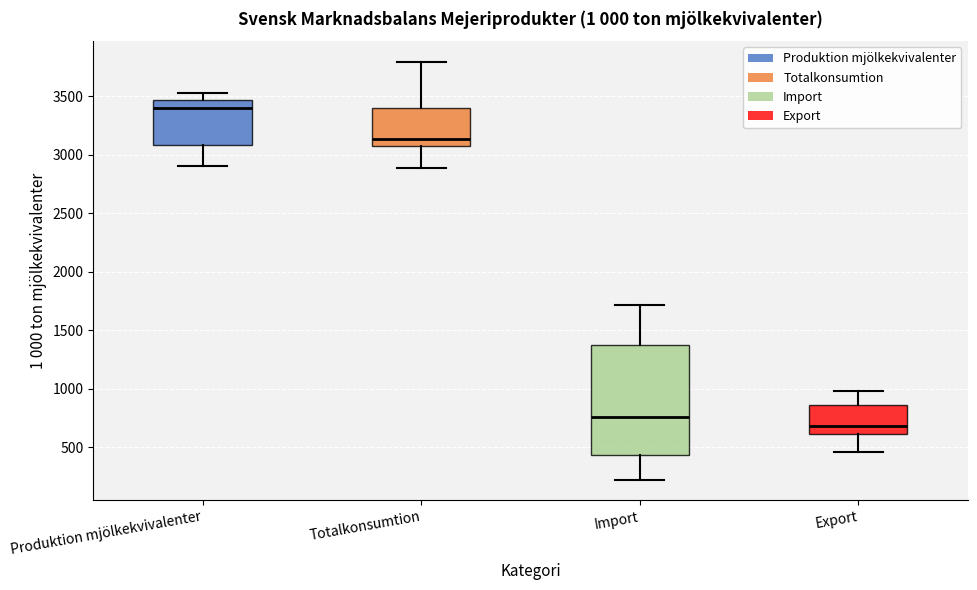

Reading left to right, transcribe this box plot: for each box, give where its median line is, the range the box spans, and where its two whiskers end, as read against the y-axis. The values are not printed on the chart, so give them approximately, as read against the axis.

Produktion mjölkekvivalenter: median 3400, box 3100 to 3450, whiskers 2900 to 3550
Totalkonsumtion: median 3150, box 3100 to 3400, whiskers 2900 to 3800
Import: median 750, box 450 to 1350, whiskers 200 to 1700
Export: median 700, box 600 to 850, whiskers 450 to 1000